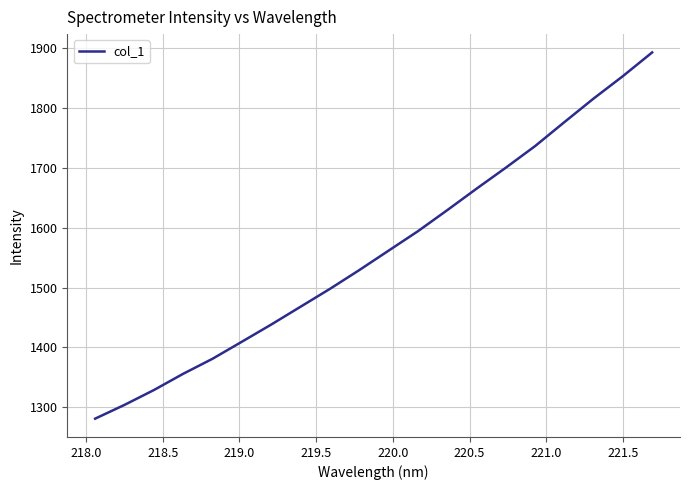

What is the difference between the maximum and minimum values?

611.9